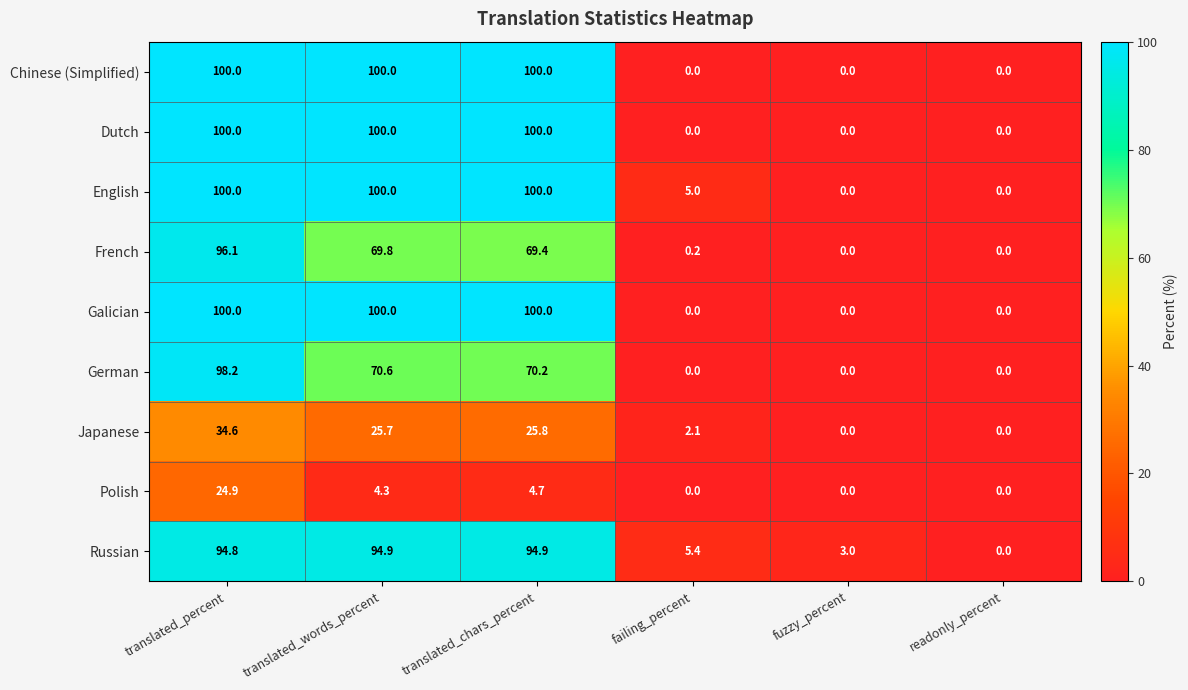

True or false: Chinese (Simplified) has a value of 0.0 at failing_percent.

True